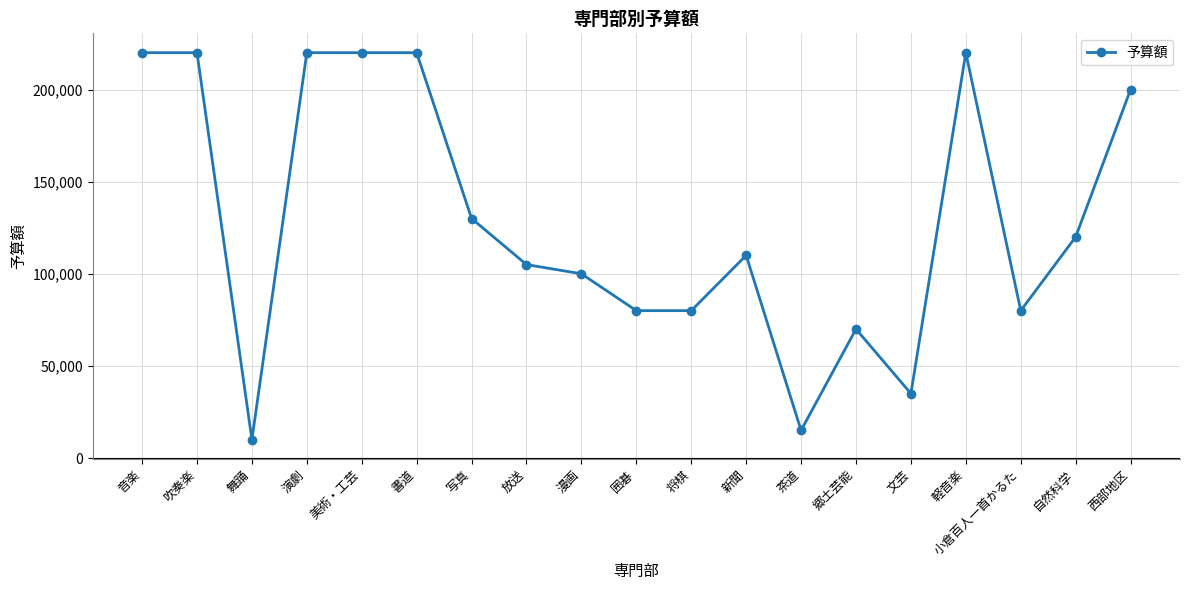

Is it true that the value at 漫画 is 175702?

False